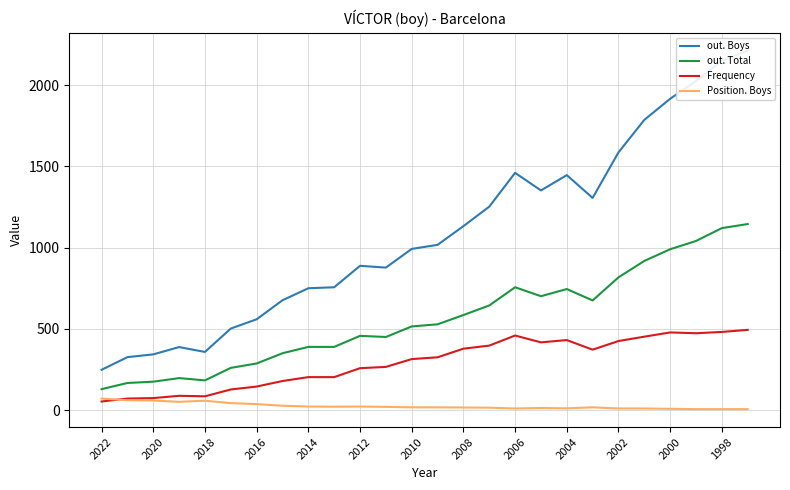

What is the value of the Position. Boys point at the 25th from the left?

6